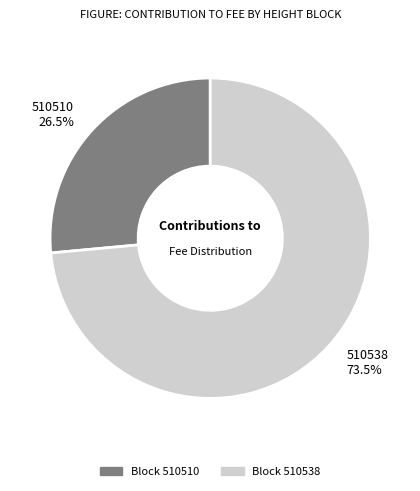

Count the number of slices in the pie.

2